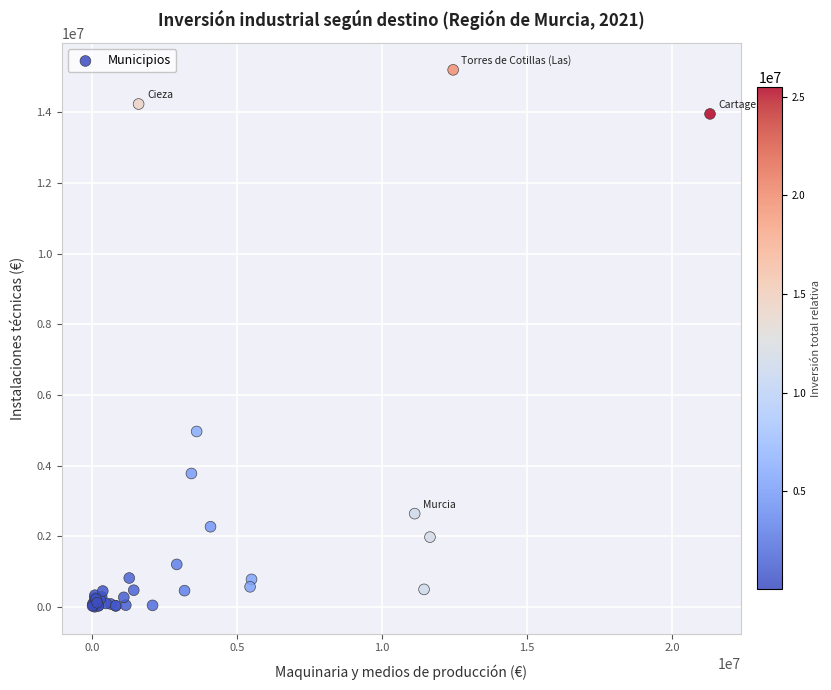

What Y value in the scatter plot is closest to 7603459?

4967143.7